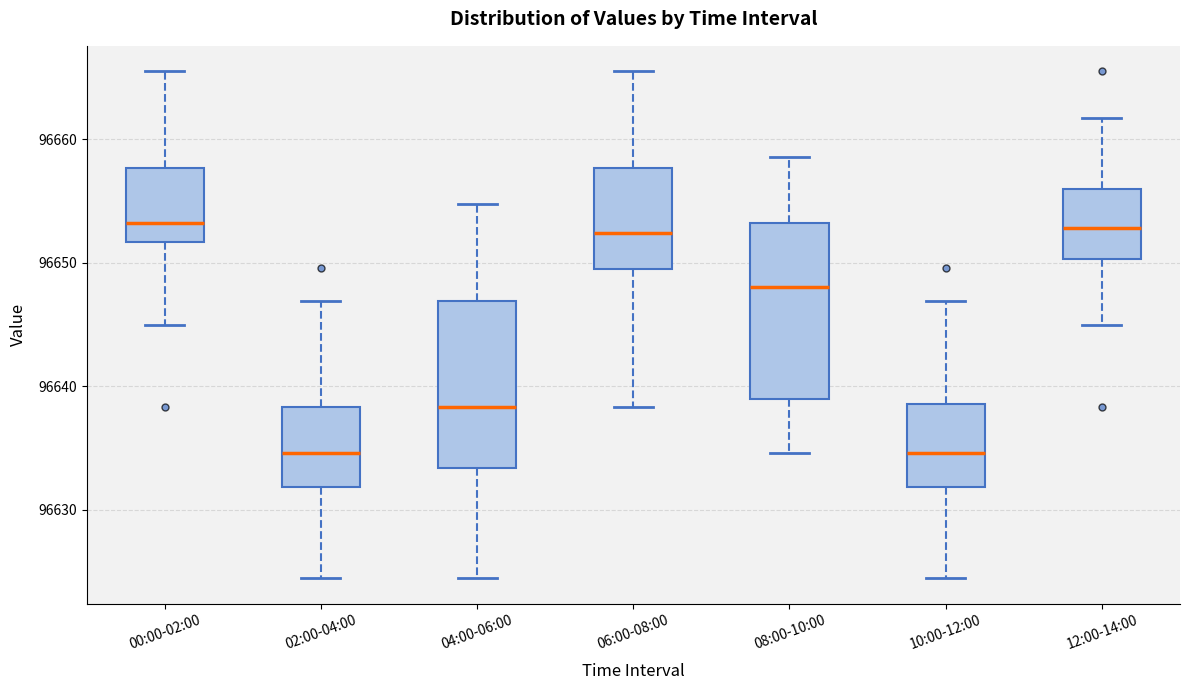

Reading left to right, read every box against the y-axis: the position of its median line, the range the box covers, and the ends of its whiskers. The values are not printed on the chart, so give them approximately, as read against the axis.

00:00-02:00: median 96653, box 96652 to 96658, whiskers 96645 to 96666
02:00-04:00: median 96635, box 96632 to 96638, whiskers 96624 to 96647
04:00-06:00: median 96638, box 96633 to 96647, whiskers 96624 to 96655
06:00-08:00: median 96652, box 96650 to 96658, whiskers 96638 to 96666
08:00-10:00: median 96648, box 96639 to 96653, whiskers 96635 to 96659
10:00-12:00: median 96635, box 96632 to 96639, whiskers 96624 to 96647
12:00-14:00: median 96653, box 96650 to 96656, whiskers 96645 to 96662